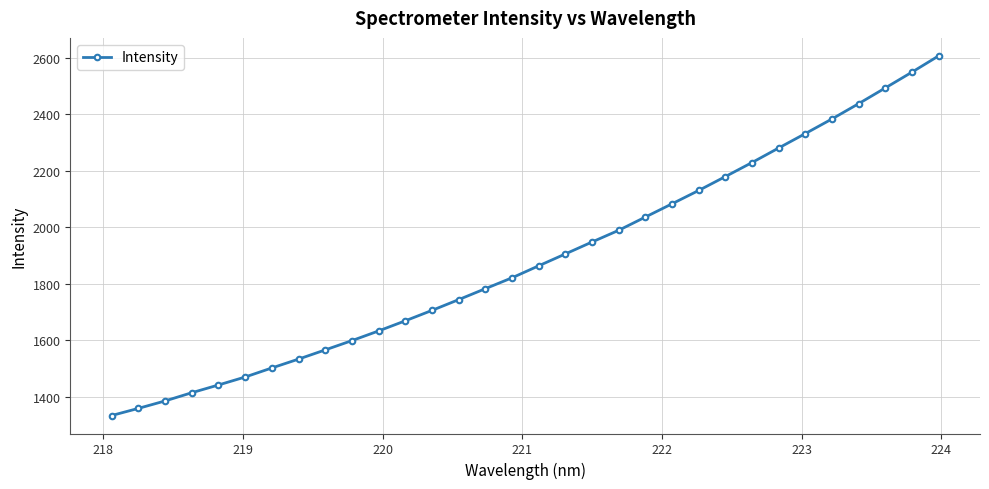

What is the difference between the maximum and minimum values?

1272.6